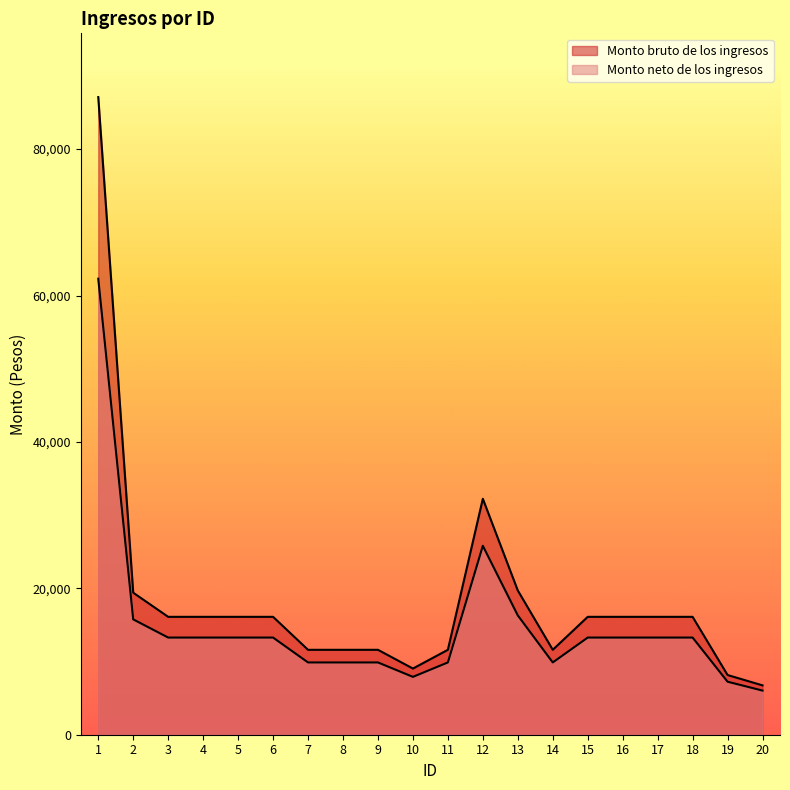

At which category does Monto neto de los ingresos reach its first local valley?

10